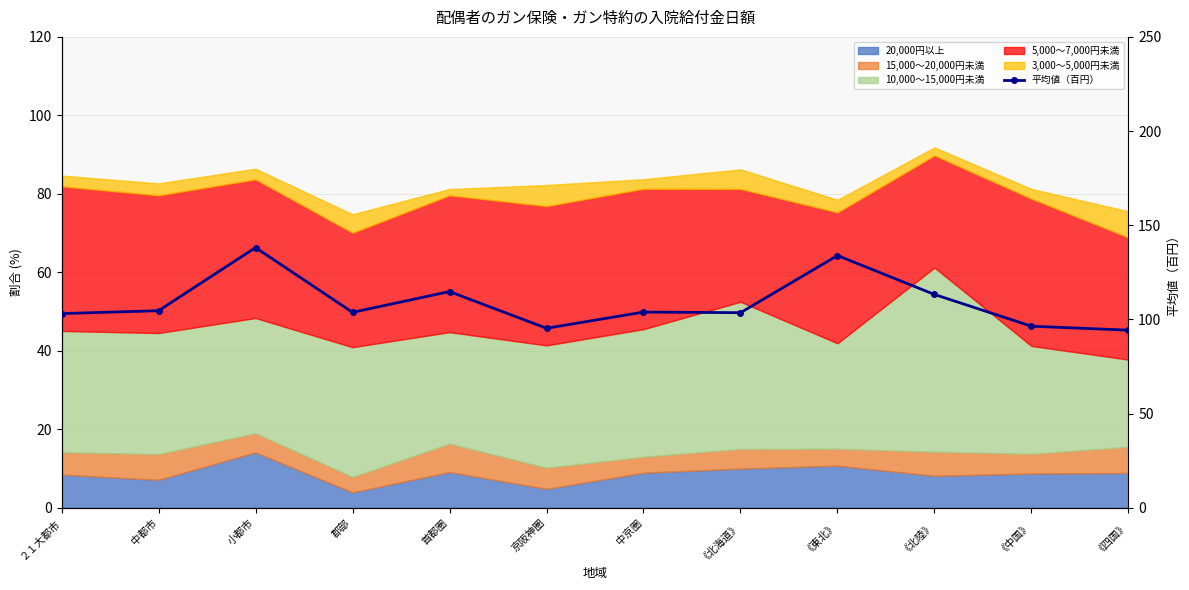

What is the minimum value shown in the chart?

94.3